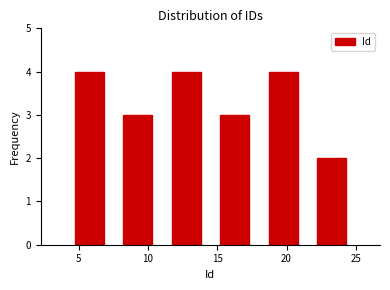

What is the height of the bar covering 4.0 to 7.5 on the x-axis? The values are not printed on the chart, so give them approximately, as read against the axis.

4